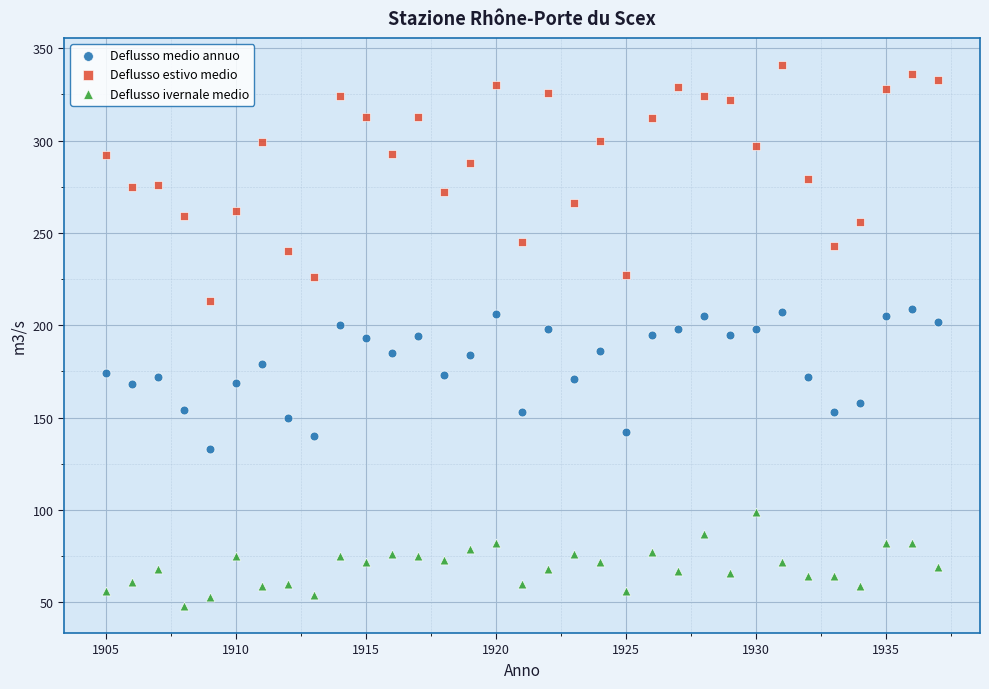

Which series reaches the maximum Y coordinate?

Deflusso estivo medio